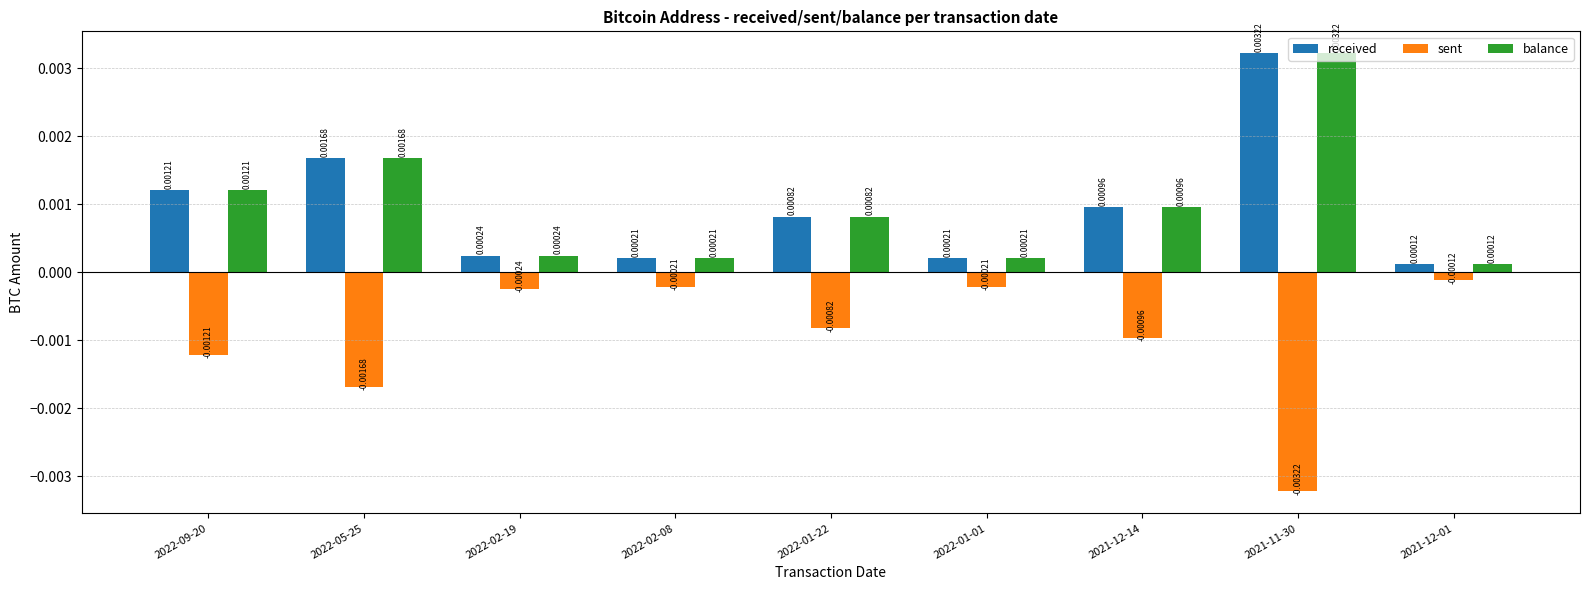

At which category is the sum across all series the highest?

2021-11-30